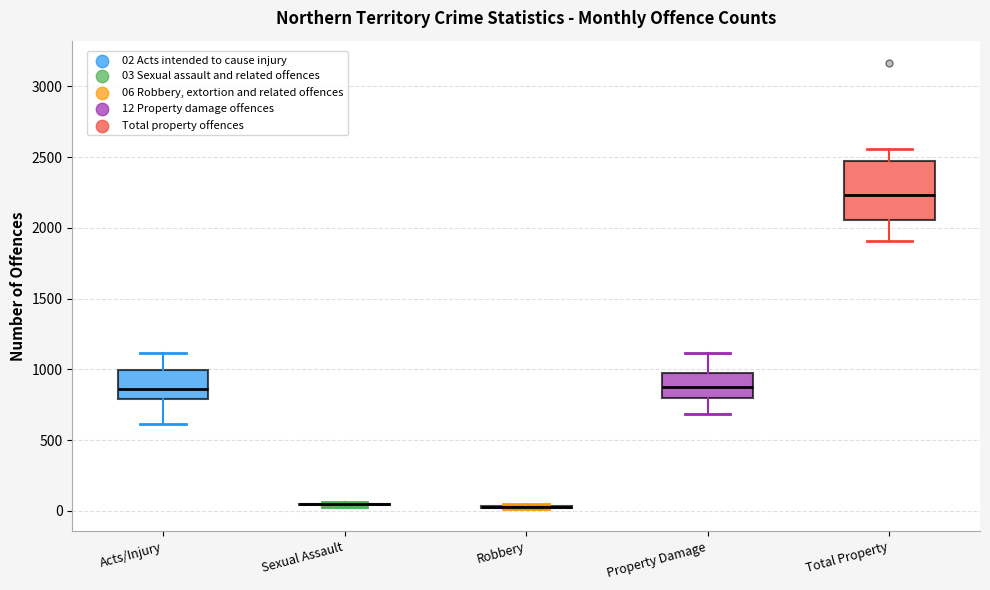

Which box is the tallest, from its lower edge to its upper edge?

Total Property